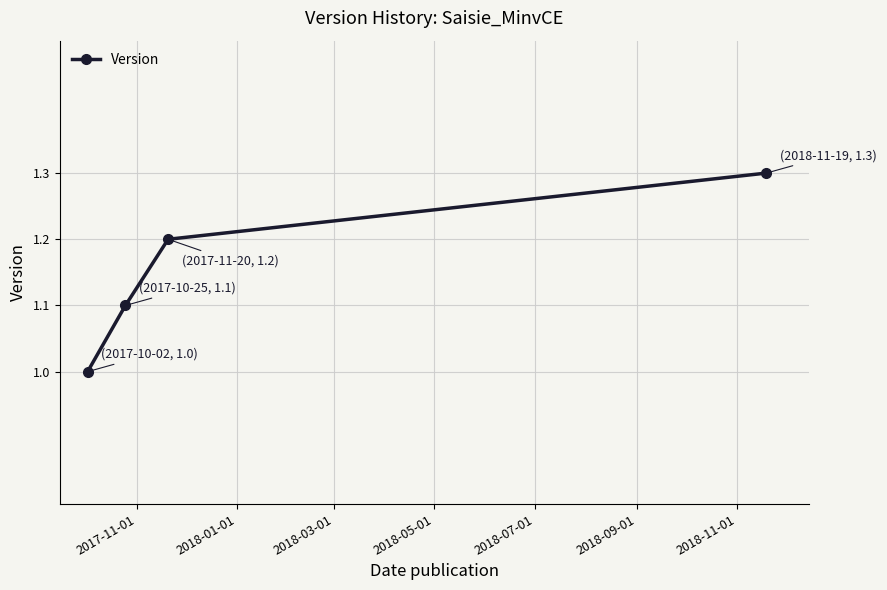

What is the greatest value displayed?

1.3